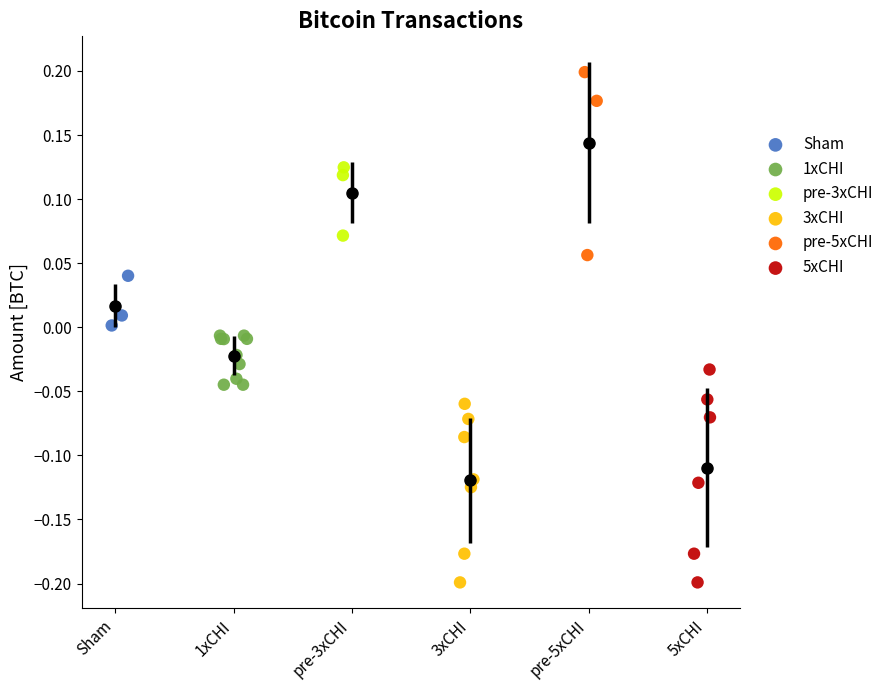

Which series contains the highest Y value?

pre-5xCHI